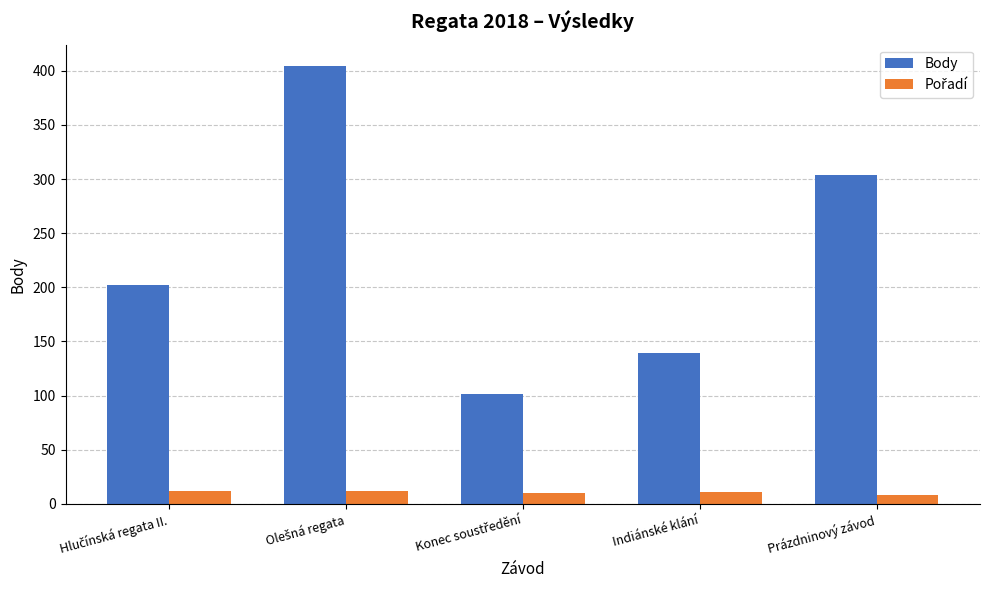

At how many categories does at least one series exceed 115?

4